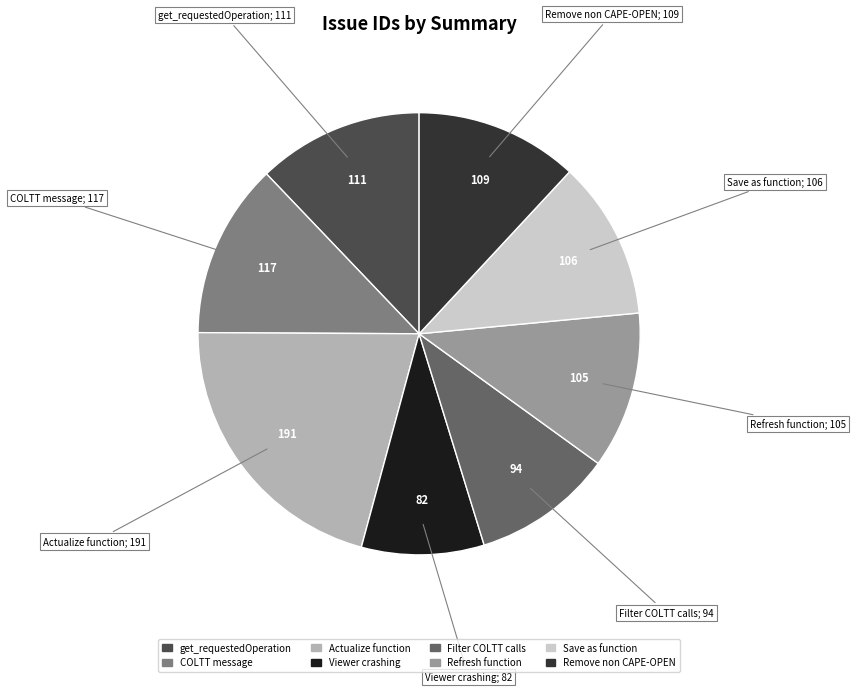

Is there any slice that represents more than half of the pie?

No